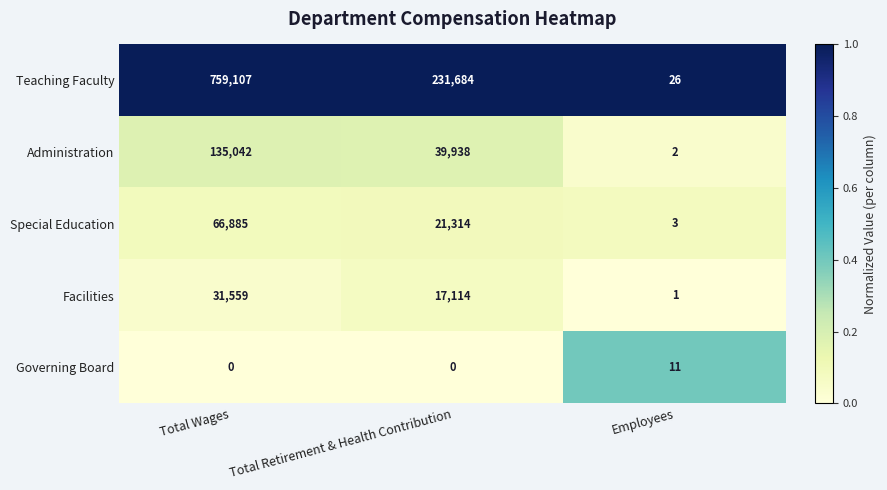

Rank the series at Total Wages from lowest to highest value.

Governing Board, Facilities, Special Education, Administration, Teaching Faculty